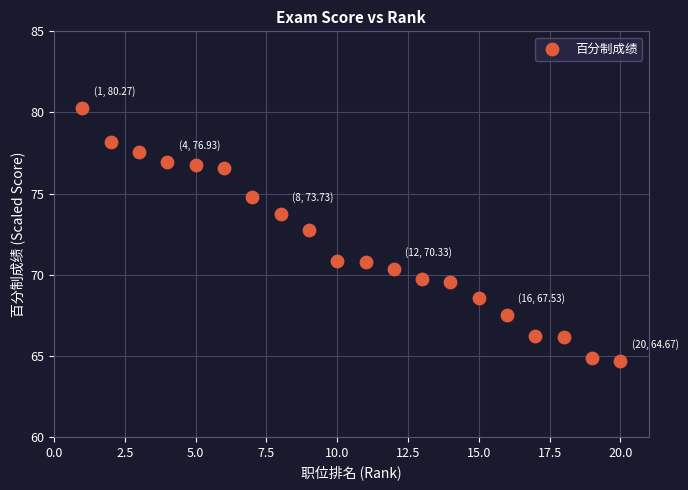

What Y value in the scatter plot is closest to 72?

72.7